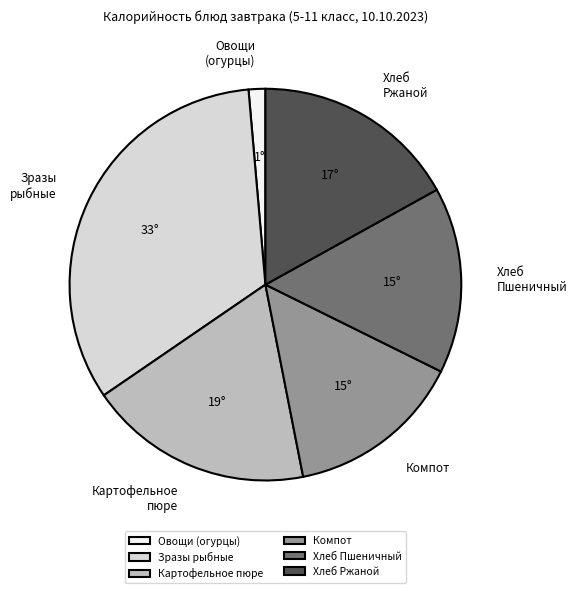

Is there a majority slice in this chart?

No